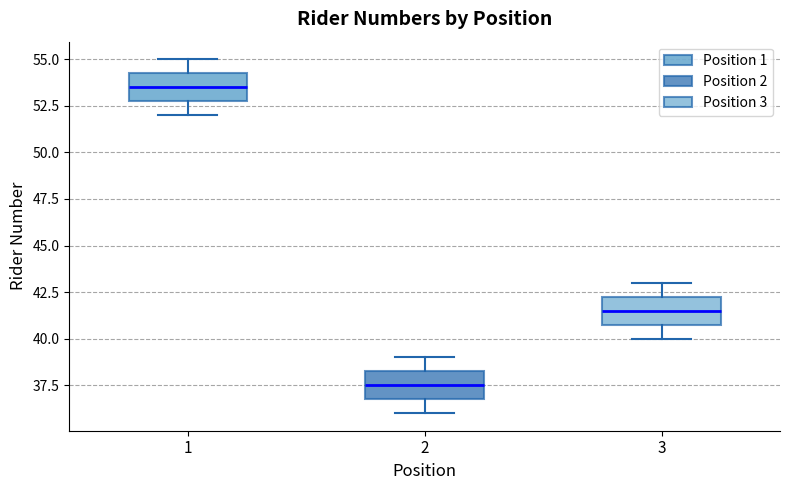

Reading left to right, read every box against the y-axis: the position of its median line, the range the box covers, and the ends of its whiskers. The values are not printed on the chart, so give them approximately, as read against the axis.

1: median 53.5, box 53.0 to 54.5, whiskers 52.0 to 55.0
2: median 37.5, box 37.0 to 38.5, whiskers 36.0 to 39.0
3: median 41.5, box 41.0 to 42.5, whiskers 40.0 to 43.0